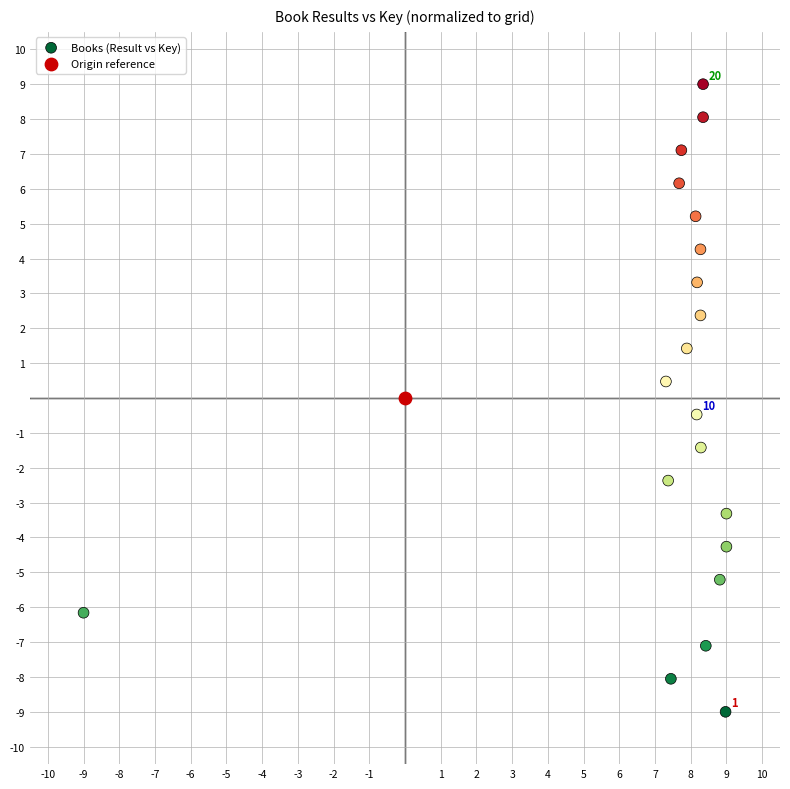

What are all the series names shown in the legend?

Books (Result vs Key), Origin reference